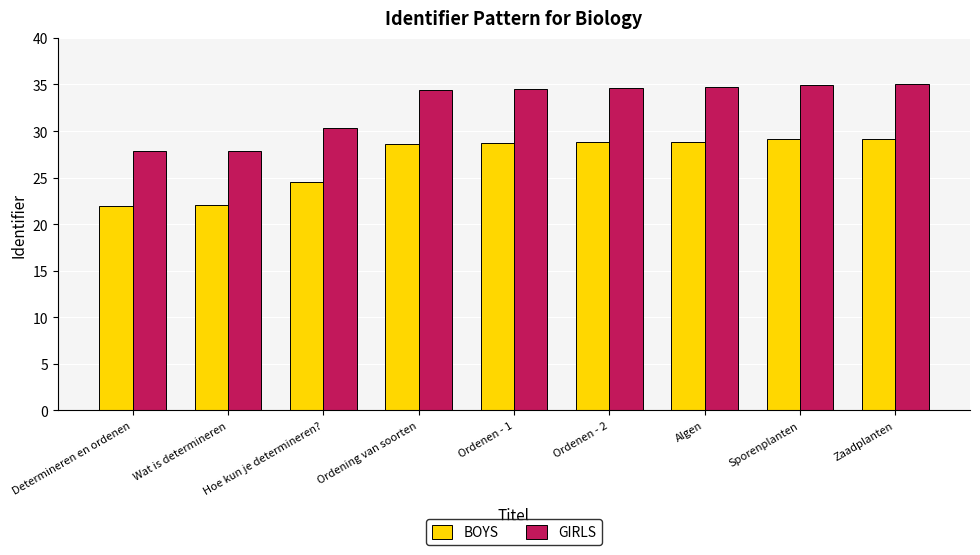

What is the sum of all GIRLS values?

294.1